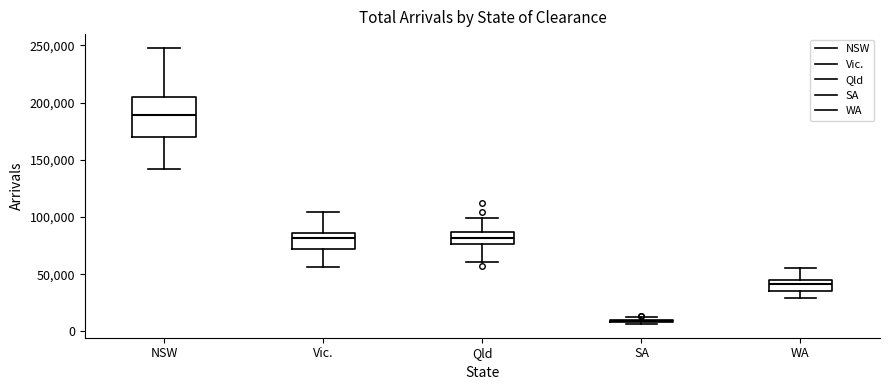

Reading left to right, read every box against the y-axis: the position of its median line, the range the box covers, and the ends of its whiskers. The values are not printed on the chart, so give them approximately, as read against the axis.

NSW: median 190000, box 170000 to 205000, whiskers 140000 to 250000
Vic.: median 80000, box 70000 to 85000, whiskers 55000 to 105000
Qld: median 80000, box 75000 to 85000, whiskers 60000 to 100000
SA: box collapsed to a line at 10000, whiskers 5000 to 10000
WA: median 40000, box 35000 to 45000, whiskers 30000 to 55000